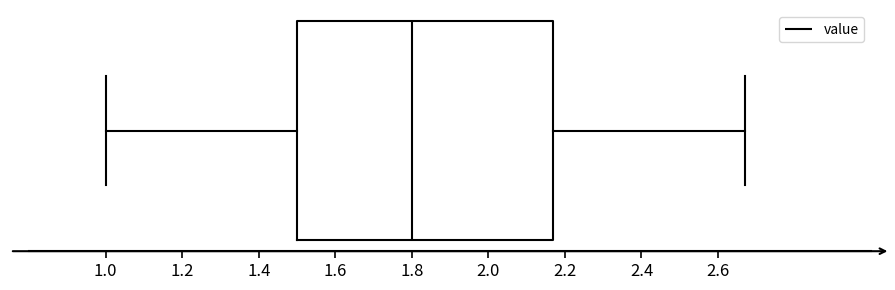

Where does the median line of the box sit on the x-axis? The values are not printed on the chart, so give them approximately, as read against the axis.

1.80